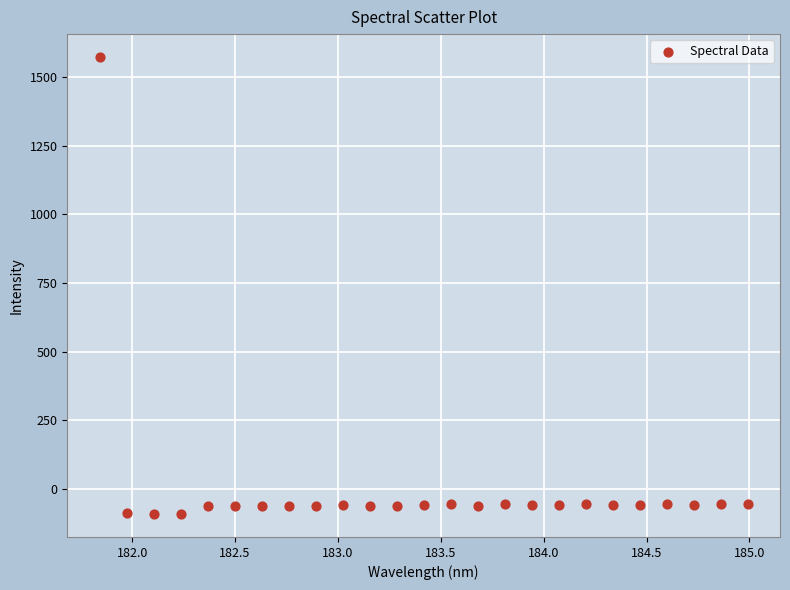

What is the range of Y values (max minus min)?

1663.9